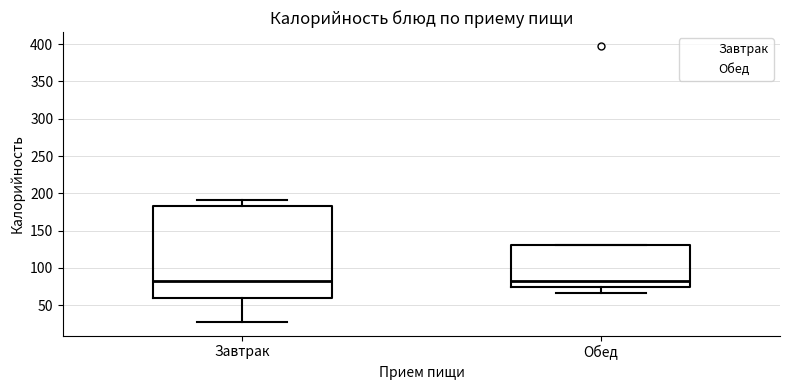

Where does the upper whisker of the box for Завтрак end on the y-axis? The values are not printed on the chart, so give them approximately, as read against the axis.

190